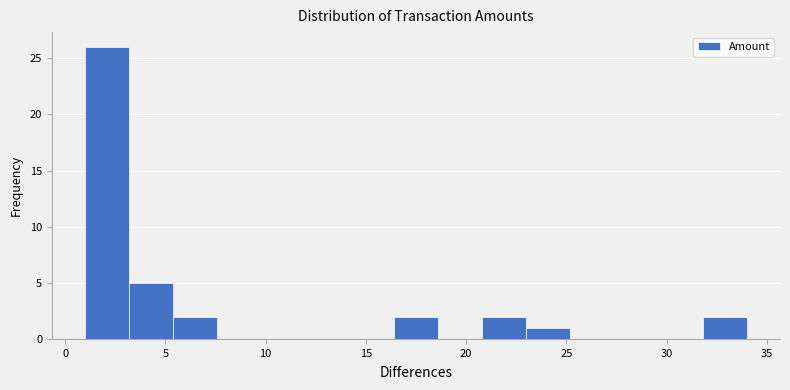

How tall is the bar that spans 3.2 to 5.4 on the x-axis? Neither the bar edges nor the heights are printed on the chart, so give them approximately, as read against the axes.

5